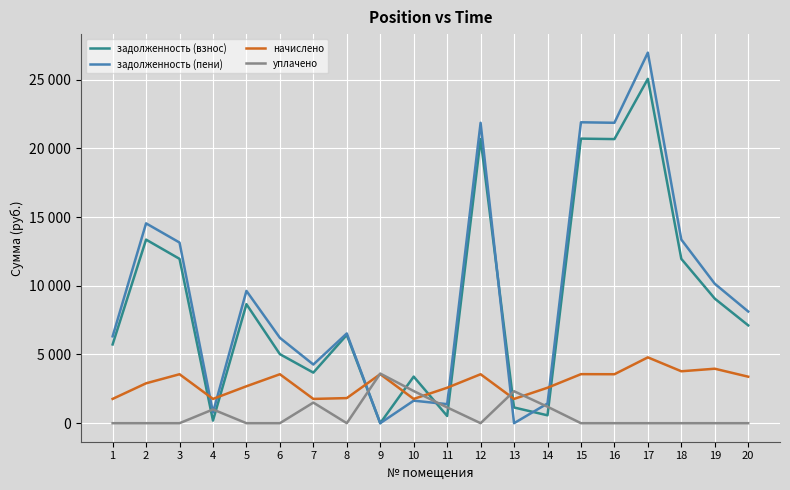

What are all the series names shown in the legend?

задолженность (взнос), задолженность (пени), начислено, уплачено